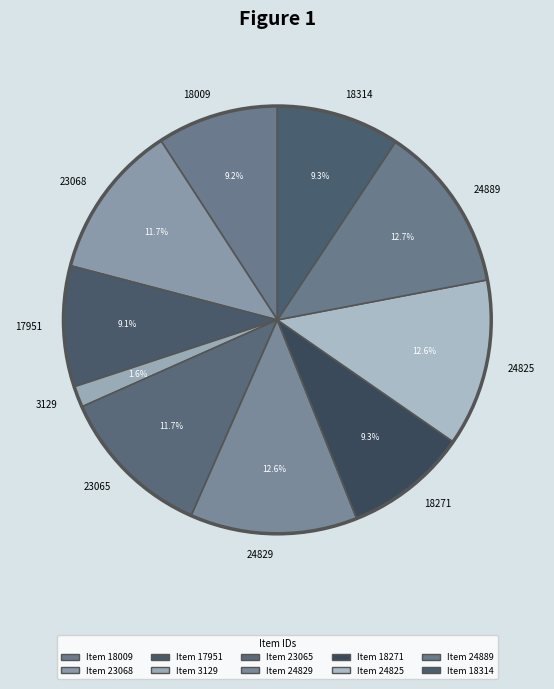

True or false: 18009 accounts for 9% of the total.

True